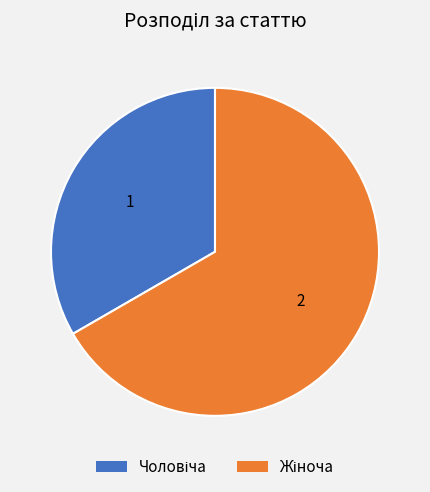

How many segments does this pie chart have?

2